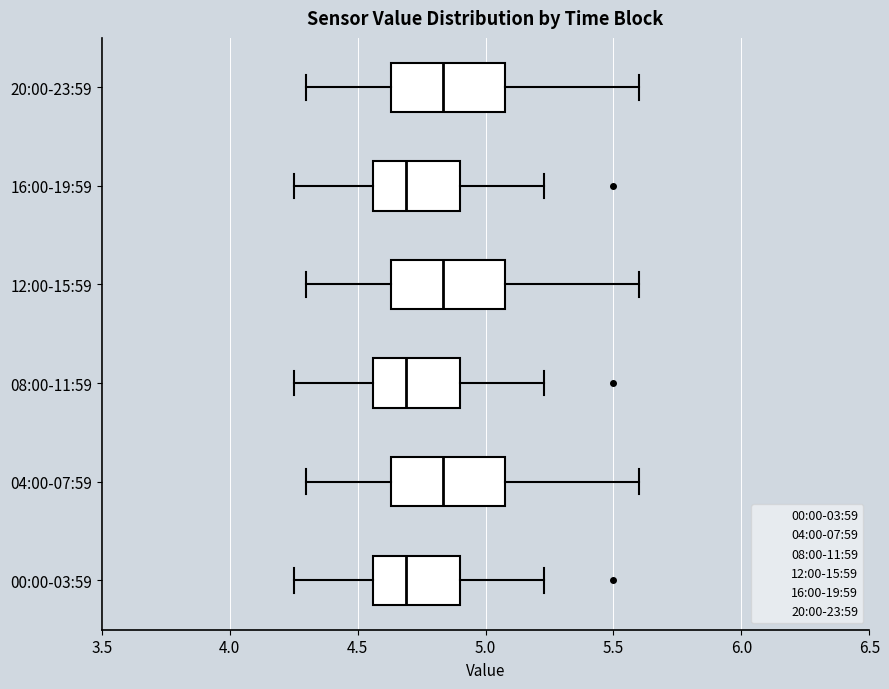

Where does the right whisker of the box for 16:00-19:59 end on the x-axis? The values are not printed on the chart, so give them approximately, as read against the axis.

5.25